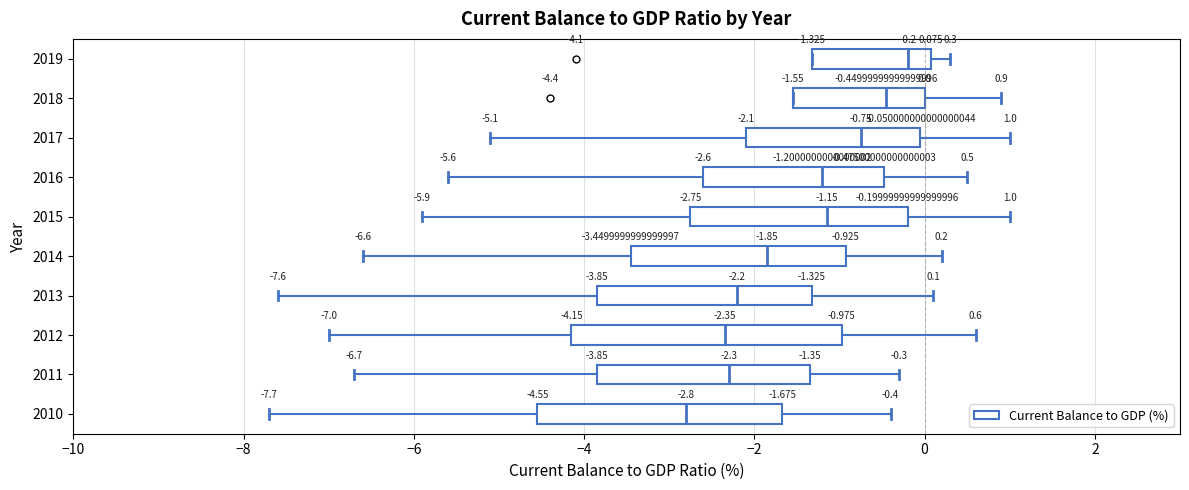

Which box's median line is the furthest to the left?

2010